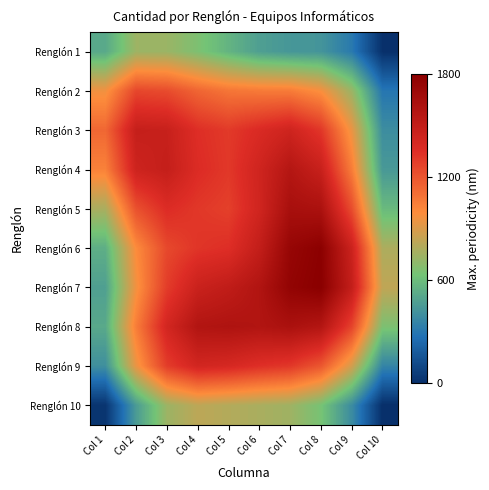

Reading right to left, what are all the values shown in this chart?

Renglón 1: Col 10=5.3	Col 9=311.2	Col 8=427.2	Col 7=436.2	Col 6=471.6	Col 5=561.7	Col 4=656.1	Col 3=732.2	Col 2=738.8	Col 1=514.6
Renglón 2: Col 10=294.3	Col 9=734.6	Col 8=977.7	Col 7=1054.1	Col 6=1059.8	Col 5=1076.9	Col 4=1138.0	Col 3=1233.0	Col 2=1251.2	Col 1=958.6
Renglón 3: Col 10=395.5	Col 9=943.3	Col 8=1311.6	Col 7=1435.2	Col 6=1372.0	Col 5=1299.1	Col 4=1345.4	Col 3=1470.3	Col 2=1481.8	Col 1=1129.3
Renglón 4: Col 10=444.3	Col 9=1051.6	Col 8=1468.7	Col 7=1570.6	Col 6=1429.2	Col 5=1306.0	Col 4=1360.8	Col 3=1485.4	Col 2=1440.3	Col 1=1031.8
Renglón 5: Col 10=587.1	Col 9=1229.6	Col 8=1618.7	Col 7=1638.1	Col 6=1424.7	Col 5=1276.5	Col 4=1308.2	Col 3=1358.4	Col 2=1214.3	Col 1=772.8
Renglón 6: Col 10=780.2	Col 9=1451.7	Col 8=1789.5	Col 7=1732.9	Col 6=1492.9	Col 5=1345.5	Col 4=1319.2	Col 3=1244.8	Col 2=995.1	Col 1=538.4
Renglón 7: Col 10=830.0	Col 9=1492.8	Col 8=1800.0	Col 7=1754.3	Col 6=1589.9	Col 5=1508.6	Col 4=1457.2	Col 3=1289.9	Col 2=961.3	Col 1=475.1
Renglón 8: Col 10=655.4	Col 9=1263.9	Col 8=1577.2	Col 7=1622.3	Col 6=1587.6	Col 5=1601.4	Col 4=1584.7	Col 3=1410.6	Col 2=1048.9	Col 1=516.1
Renglón 9: Col 10=356.8	Col 9=879.2	Col 8=1191.7	Col 7=1307.0	Col 6=1341.9	Col 5=1392.5	Col 4=1415.6	Col 3=1287.9	Col 2=941.0	Col 1=404.6
Renglón 10: Col 10=0.0	Col 9=389.8	Col 8=638.6	Col 7=745.2	Col 6=771.3	Col 5=796.6	Col 4=821.2	Col 3=737.0	Col 2=455.9	Col 1=21.2